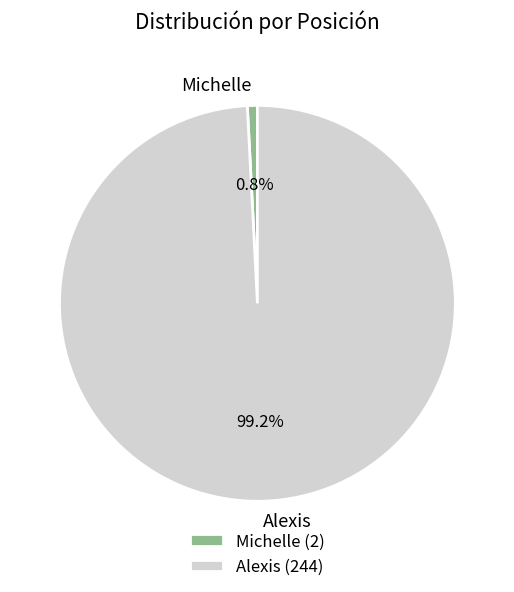

To the nearest percent, what is the combined percentage of Alexis and Michelle?

100%